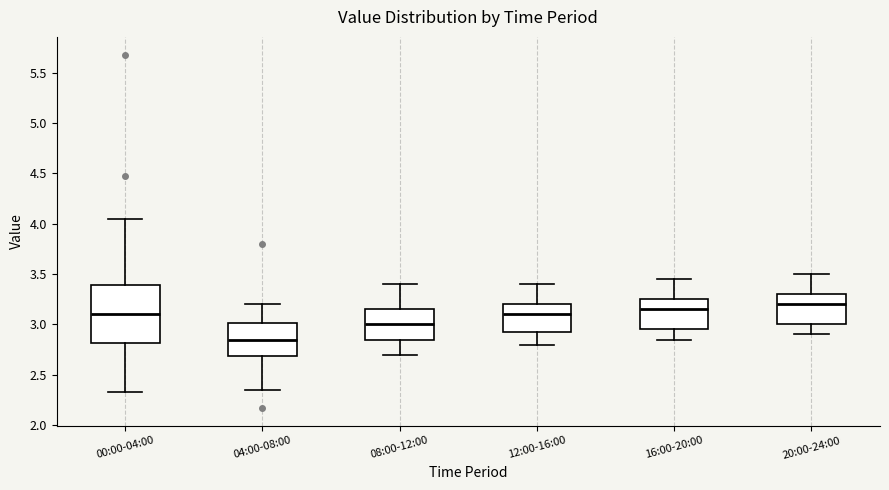

Reading left to right, read every box against the y-axis: the position of its median line, the range the box covers, and the ends of its whiskers. The values are not printed on the chart, so give them approximately, as read against the axis.

00:00-04:00: median 3.10, box 2.80 to 3.40, whiskers 2.35 to 4.05
04:00-08:00: median 2.85, box 2.70 to 3.00, whiskers 2.35 to 3.20
08:00-12:00: median 3.00, box 2.85 to 3.15, whiskers 2.70 to 3.40
12:00-16:00: median 3.10, box 2.95 to 3.20, whiskers 2.80 to 3.40
16:00-20:00: median 3.15, box 2.95 to 3.25, whiskers 2.85 to 3.45
20:00-24:00: median 3.20, box 3.00 to 3.30, whiskers 2.90 to 3.50